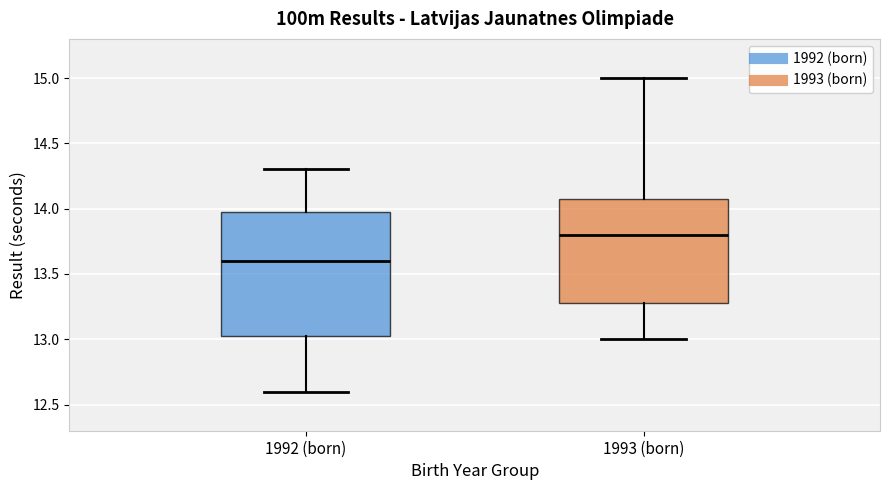

Which box's median line is the lowest?

1992 (born)